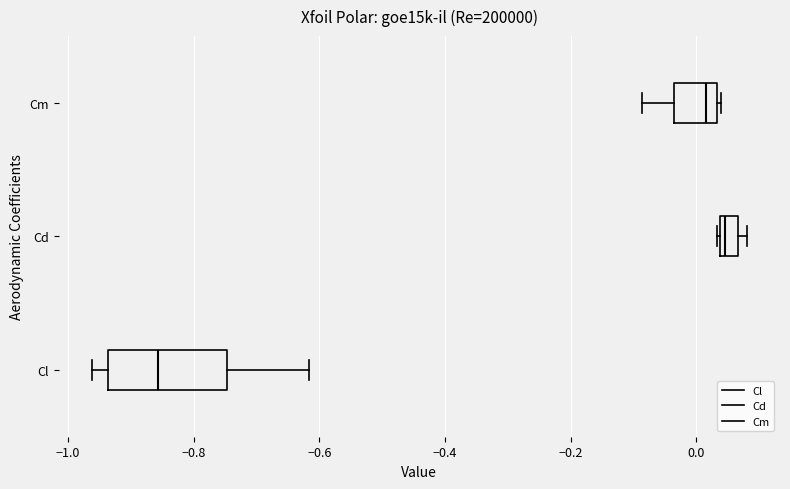

Which box is the widest, from its left edge to its right edge?

Cl